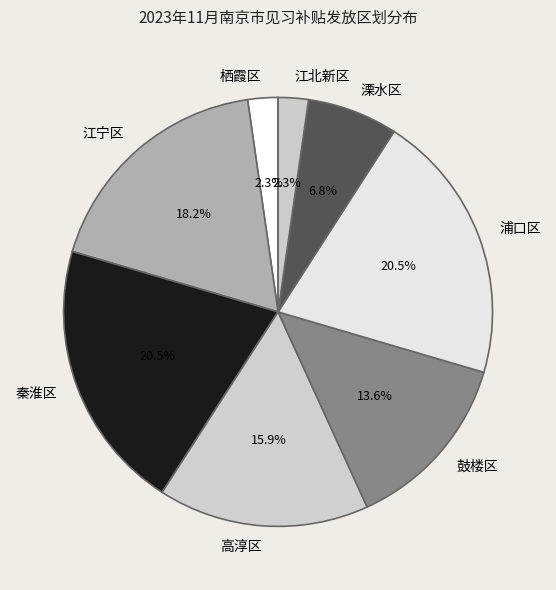

What percentage is the 高淳区 slice, to the nearest percent?

16%